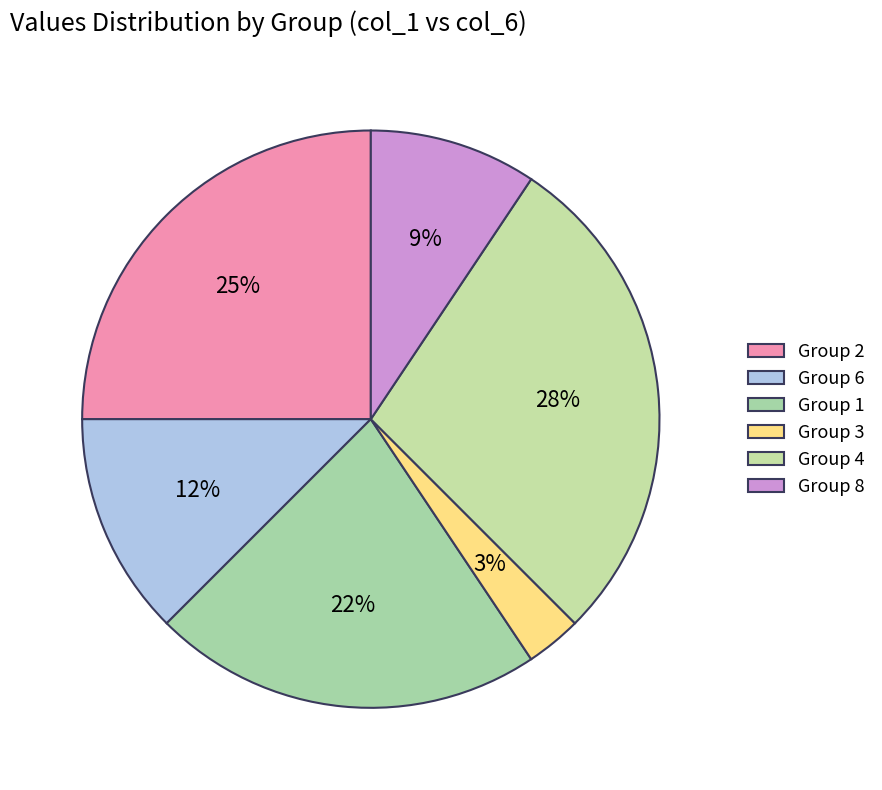

What is the largest slice in the pie chart?

Group 4